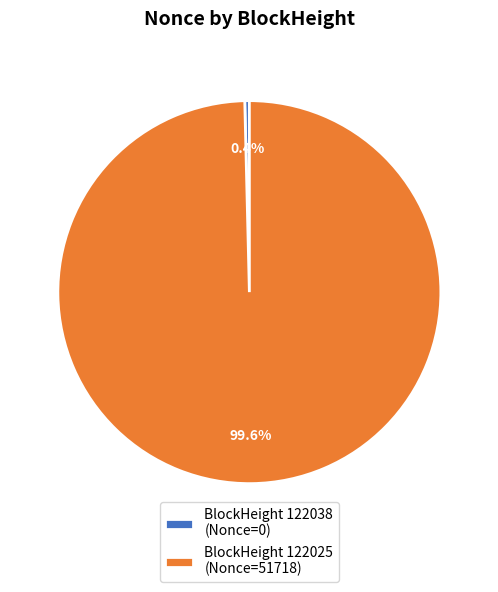

Combined, do BlockHeight 122025 (Nonce=51718) and BlockHeight 122038 (Nonce=0) account for over 50%?

Yes